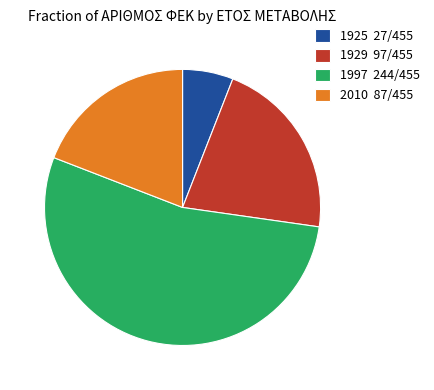

What is the smallest slice in the pie chart?

1925